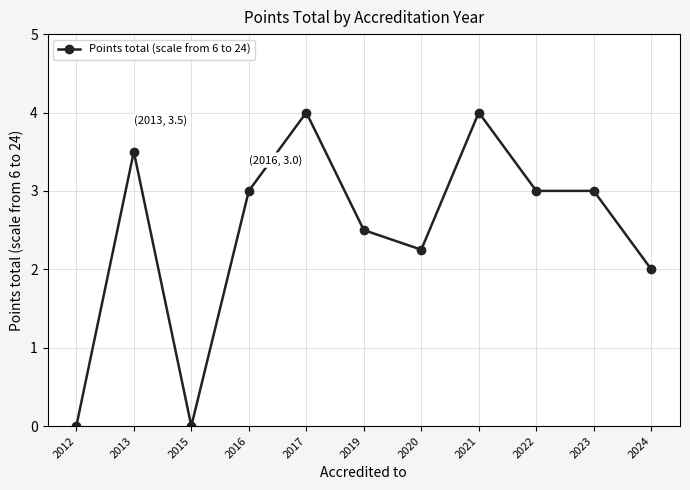

True or false: the data shows 2.5 at 2019.

True